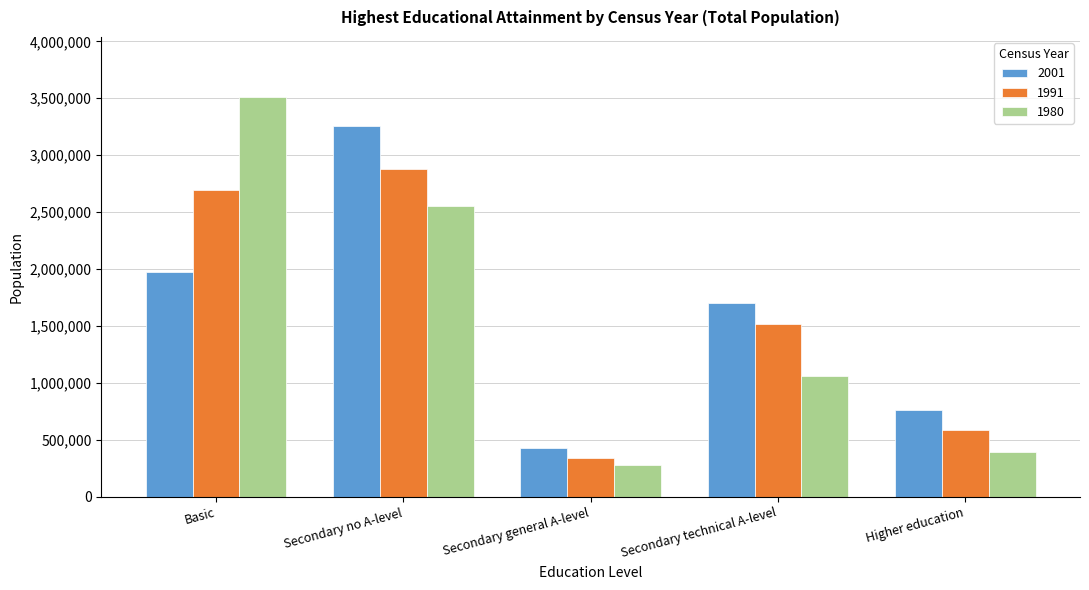

Rank the series by their maximum value, from highest to lowest.

1980, 2001, 1991